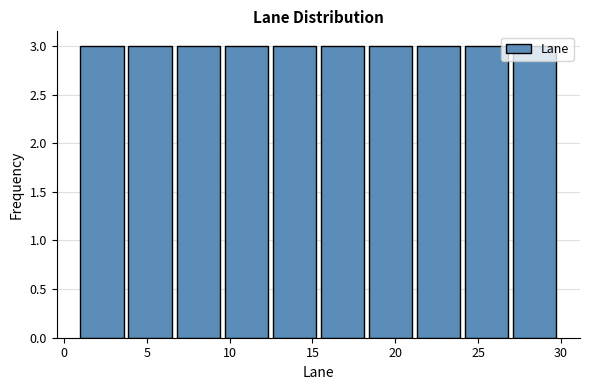

How tall is the bar that spans 27.1 to 30.0 on the x-axis? Neither the bar edges nor the heights are printed on the chart, so give them approximately, as read against the axes.

3